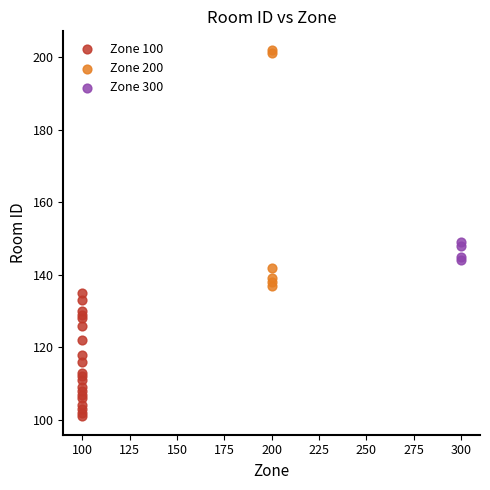

Which series reaches the maximum Y coordinate?

Zone 200